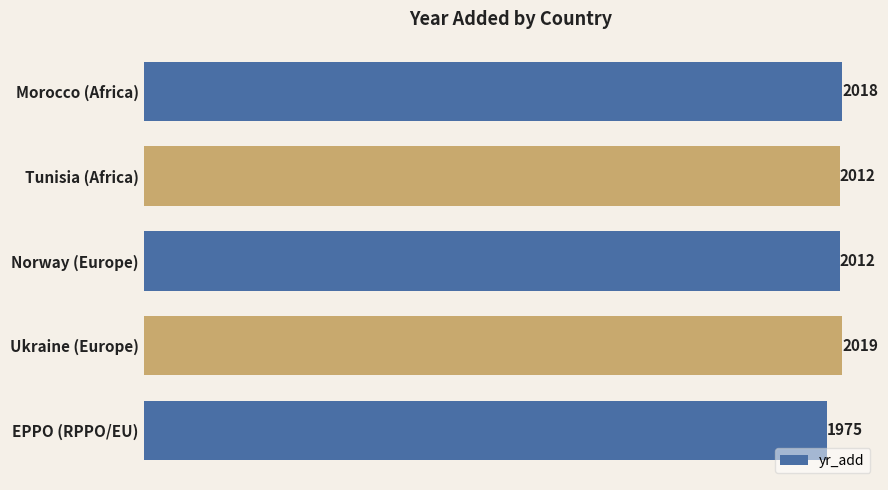

What is the difference between the maximum and minimum values?

44